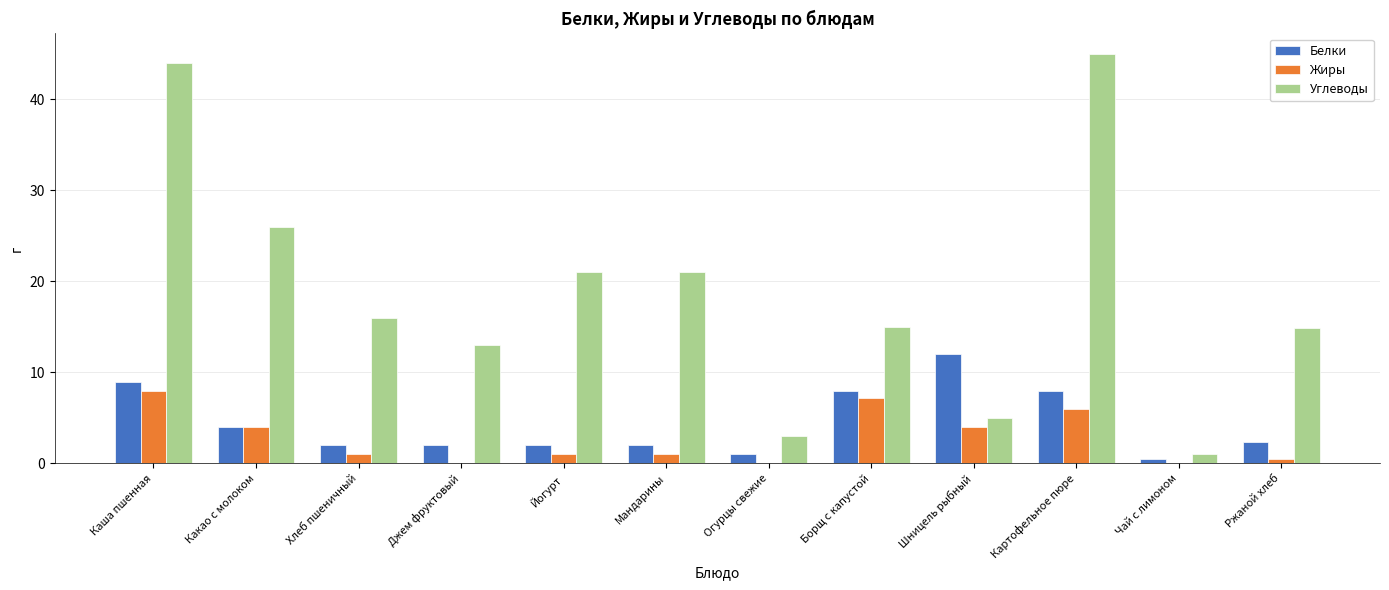

True or false: Углеводы has a value of 10.9 at Хлеб пшеничный.

False